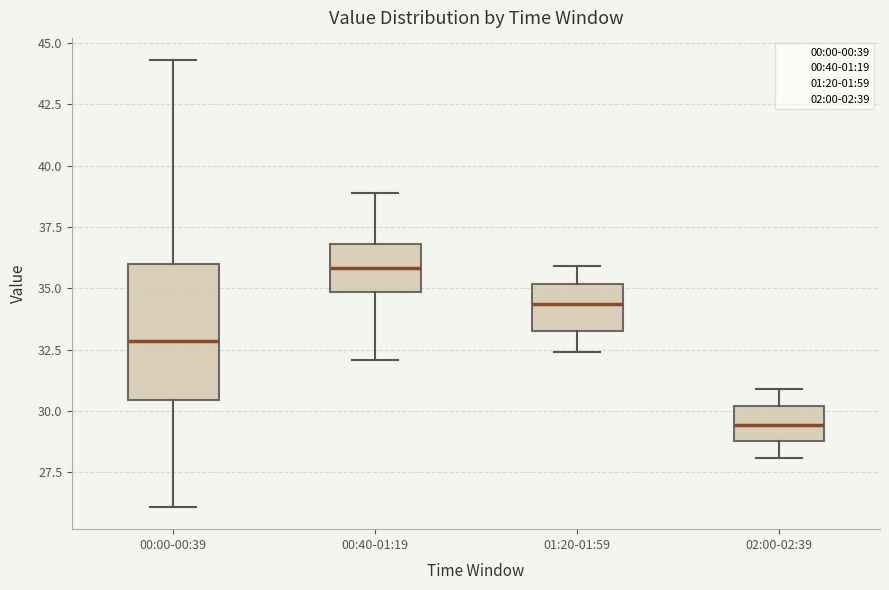

Reading left to right, read every box against the y-axis: the position of its median line, the range the box covers, and the ends of its whiskers. The values are not printed on the chart, so give them approximately, as read against the axis.

00:00-00:39: median 33.0, box 30.5 to 36.0, whiskers 26.0 to 44.5
00:40-01:19: median 36.0, box 35.0 to 37.0, whiskers 32.0 to 39.0
01:20-01:59: median 34.5, box 33.5 to 35.0, whiskers 32.5 to 36.0
02:00-02:39: median 29.5, box 29.0 to 30.0, whiskers 28.0 to 31.0